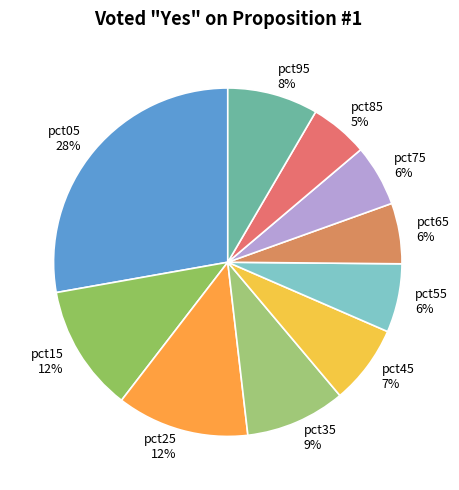

Which has a higher value, pct65 6% or pct35 9%?

pct35 9%